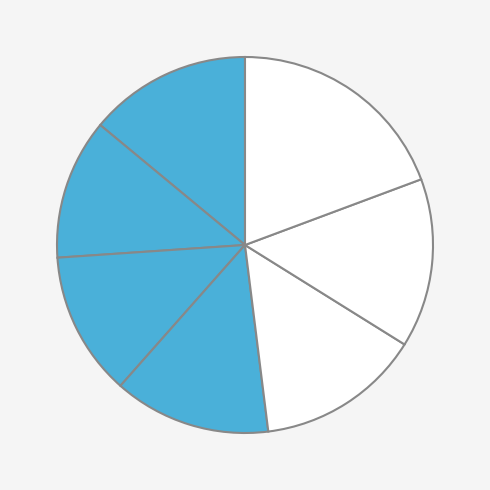

To the nearest percent, what is the average slice percentage?

14%